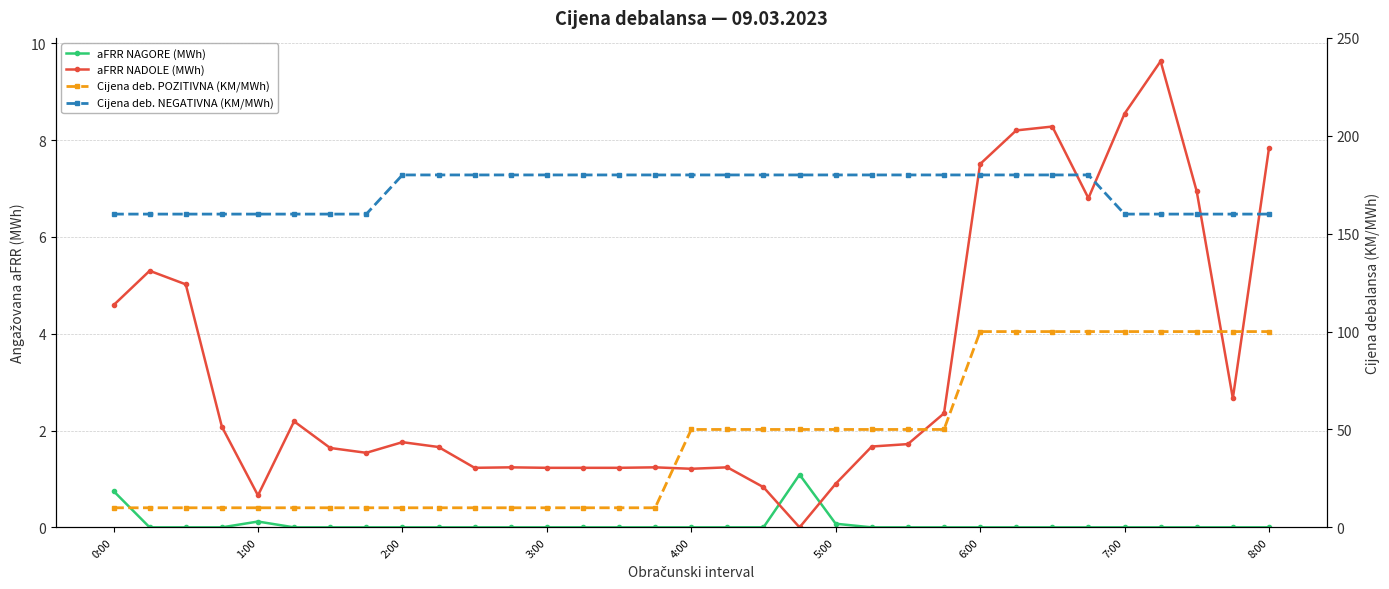

Does the chart display data point markers on the line(s)?

Yes